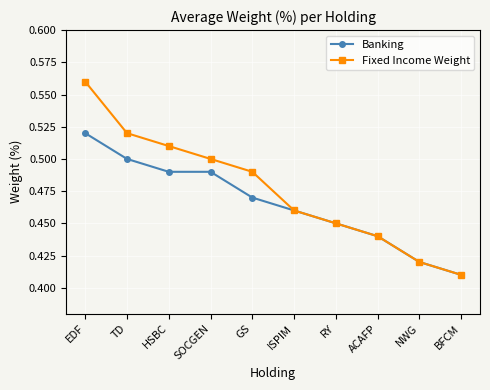

True or false: Fixed Income Weight has more than 1 interior local peaks.

False